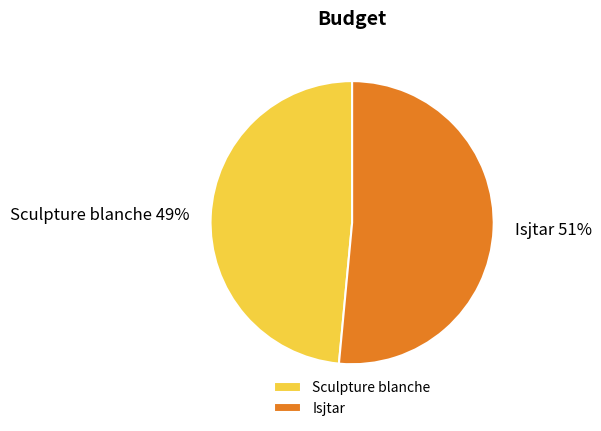

To the nearest percent, what is the average slice percentage?

50%